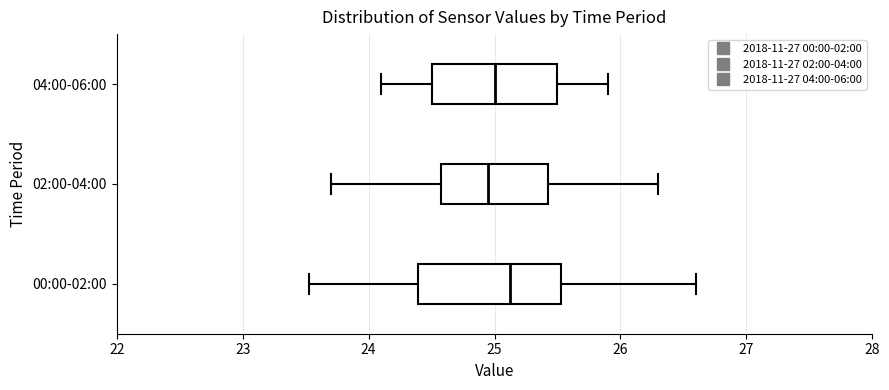

Comparing the boxes themselves (not the whiskers), which one is the widest?

00:00-02:00